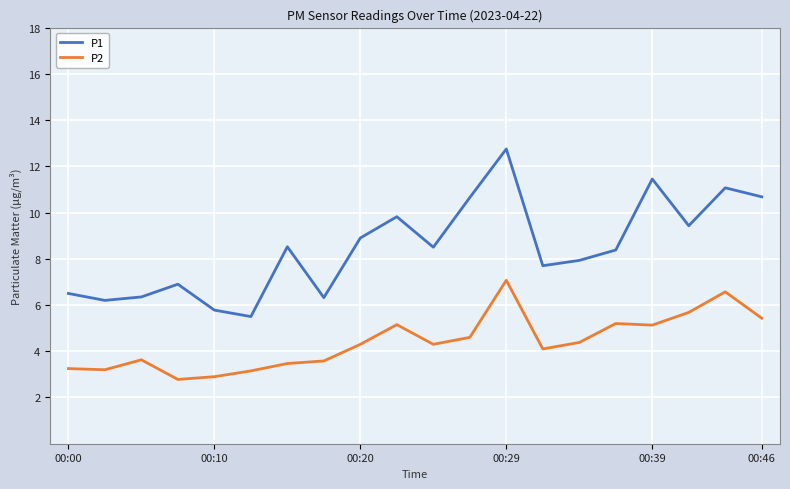

Which series has the largest total across all categories?

P1